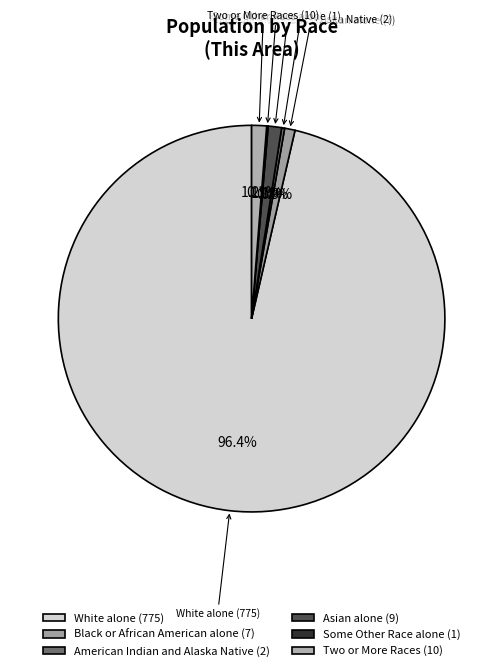

To the nearest percent, what portion does White alone (775) represent?

96%